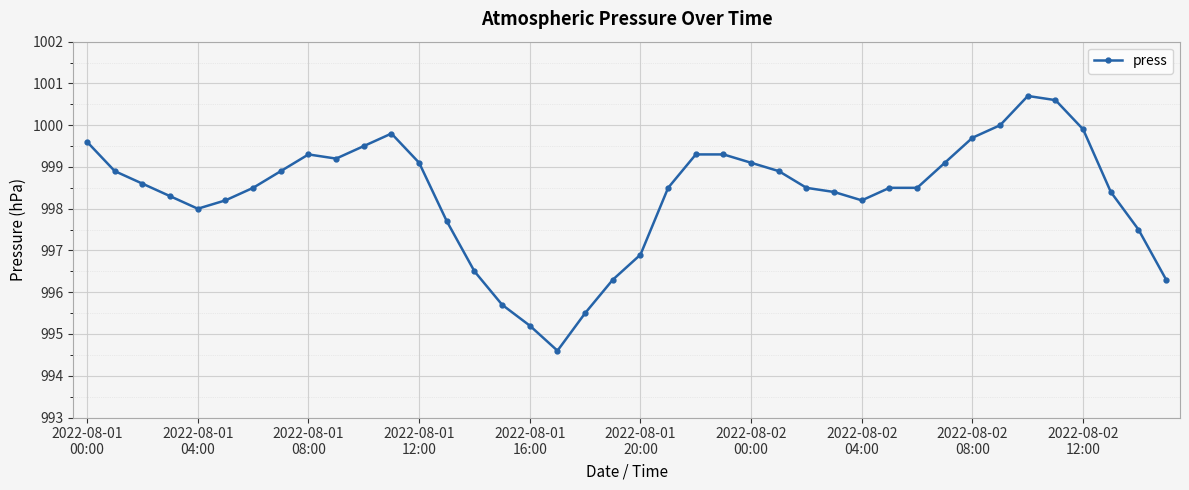

What is the sum of all values?

39933.7